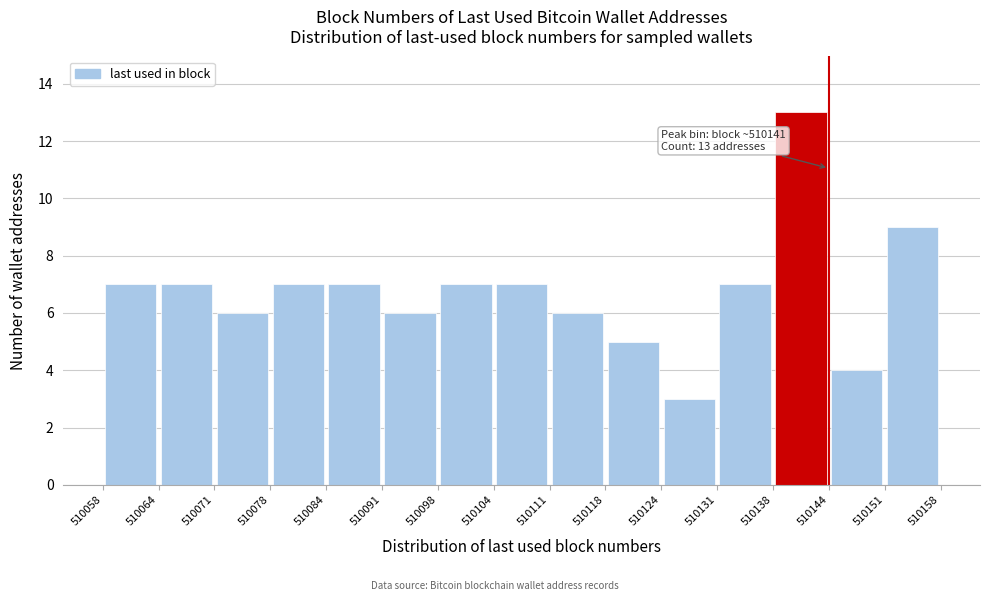

Which range on the x-axis has the tallest bar?

510138 to 510144